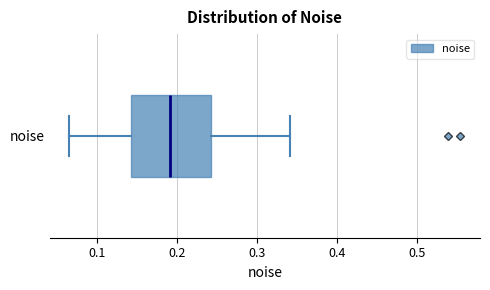

Transcribe this box plot: give where the median line is, the range the box spans, and where the two whiskers end, as read against the x-axis. The values are not printed on the chart, so give them approximately, as read against the axis.

median 0.19, box 0.14 to 0.24, whiskers 0.07 to 0.34